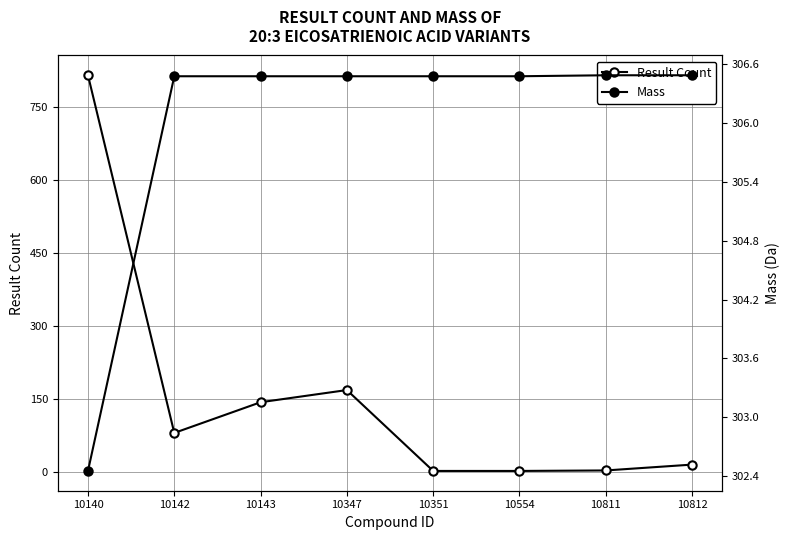

True or false: Result Count has more than 1 interior local peaks.

False